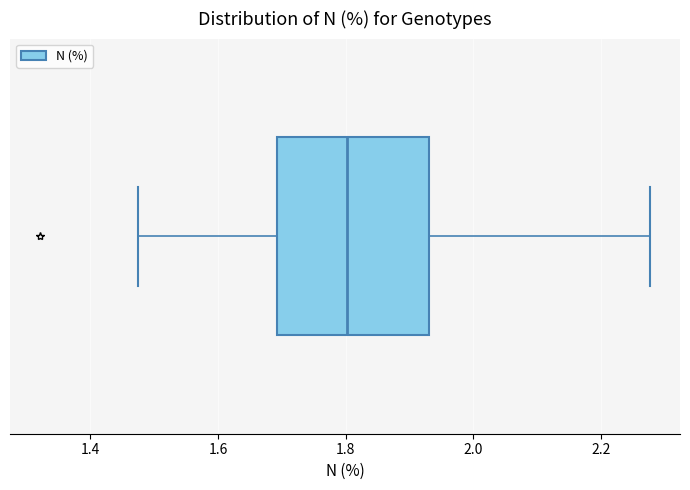

Where does the left whisker of the box end on the x-axis? The values are not printed on the chart, so give them approximately, as read against the axis.

1.48